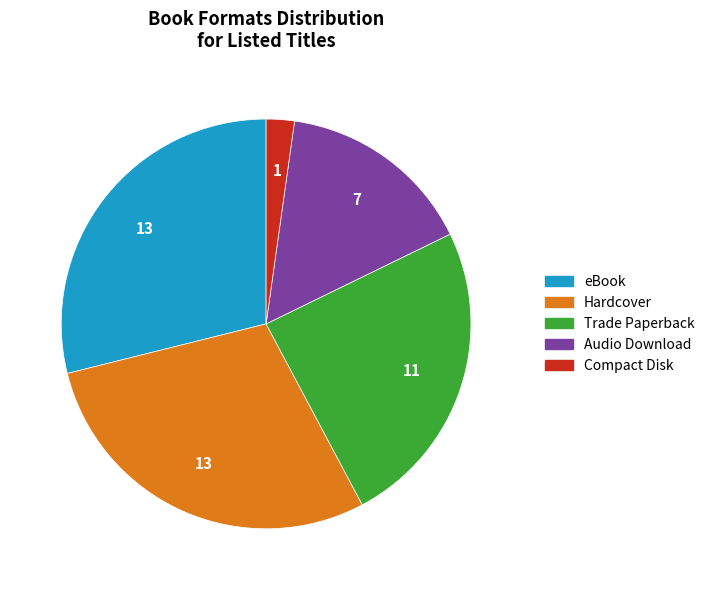

Does Audio Download represent more than half of the total?

No